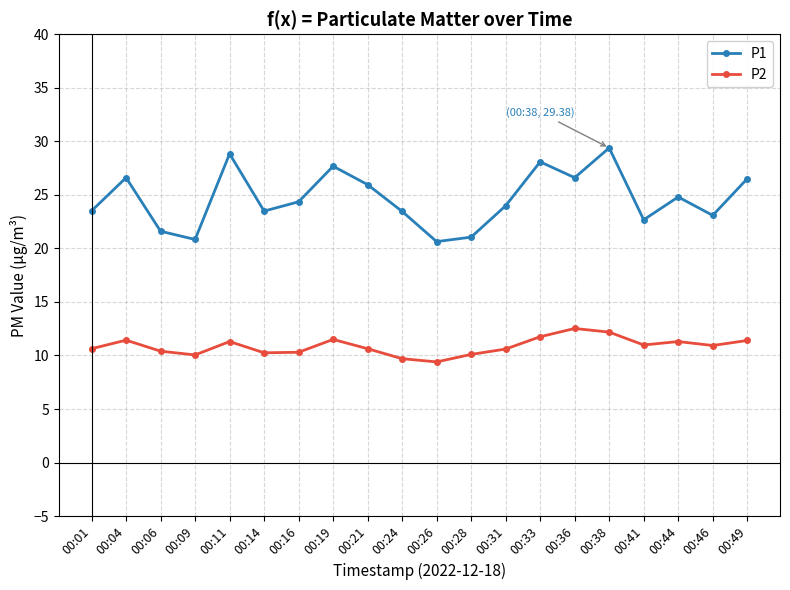

What is the greatest value displayed?

29.4